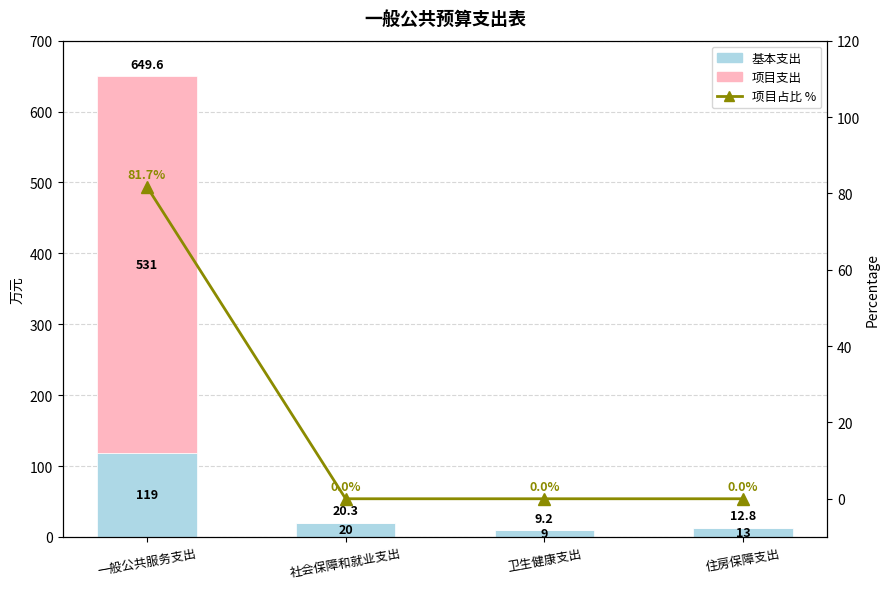

Is the value of 项目支出 at 卫生健康支出 greater than the value of 基本支出 at 一般公共服务支出?

No